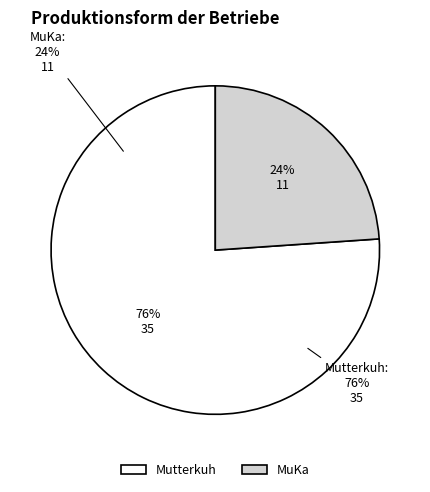

Combined, what portion of the pie is Mutterkuh and MuKa?

100.0%